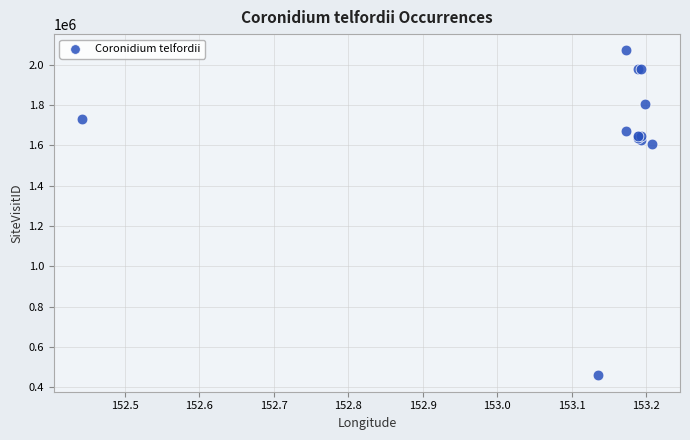

What Y value in the scatter plot is closest to 1265150?

1606277